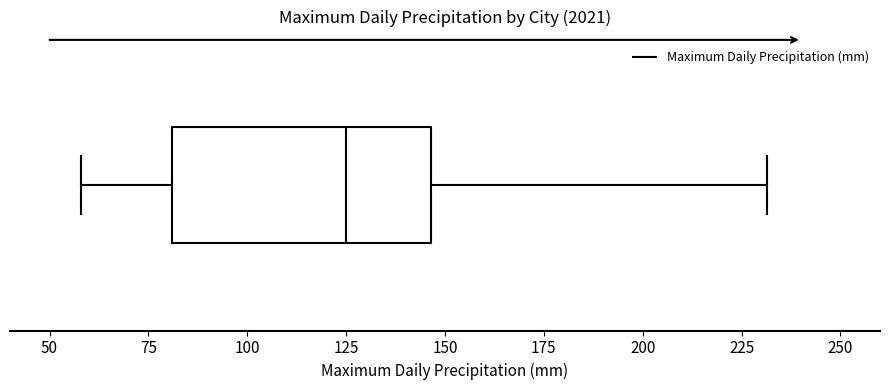

Transcribe this box plot: give where the median line is, the range the box spans, and where the two whiskers end, as read against the x-axis. The values are not printed on the chart, so give them approximately, as read against the axis.

median 125, box 80 to 145, whiskers 60 to 230